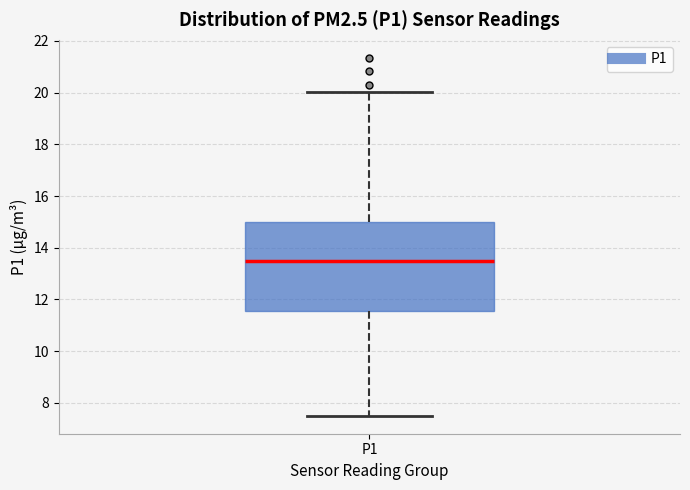

Where does the lower whisker of the box for P1 end on the y-axis? The values are not printed on the chart, so give them approximately, as read against the axis.

7.6